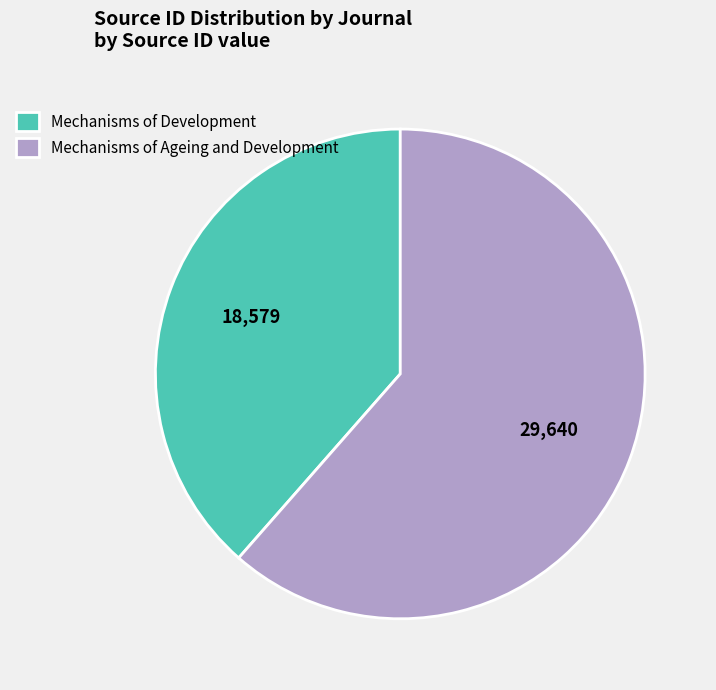

Rank the categories by value from lowest to highest.

Mechanisms of Development, Mechanisms of Ageing and Development